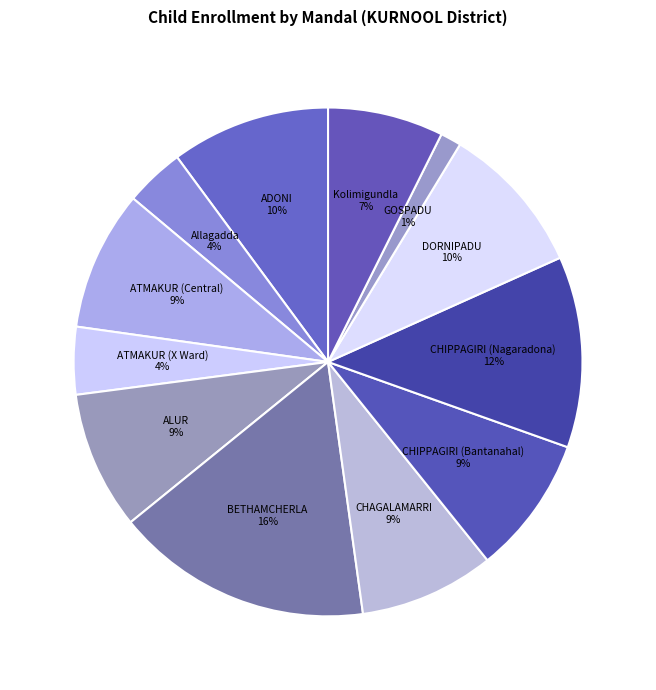

Is the sum of DORNIPADU and CHIPPAGIRI (Nagaradona) greater than half?

No